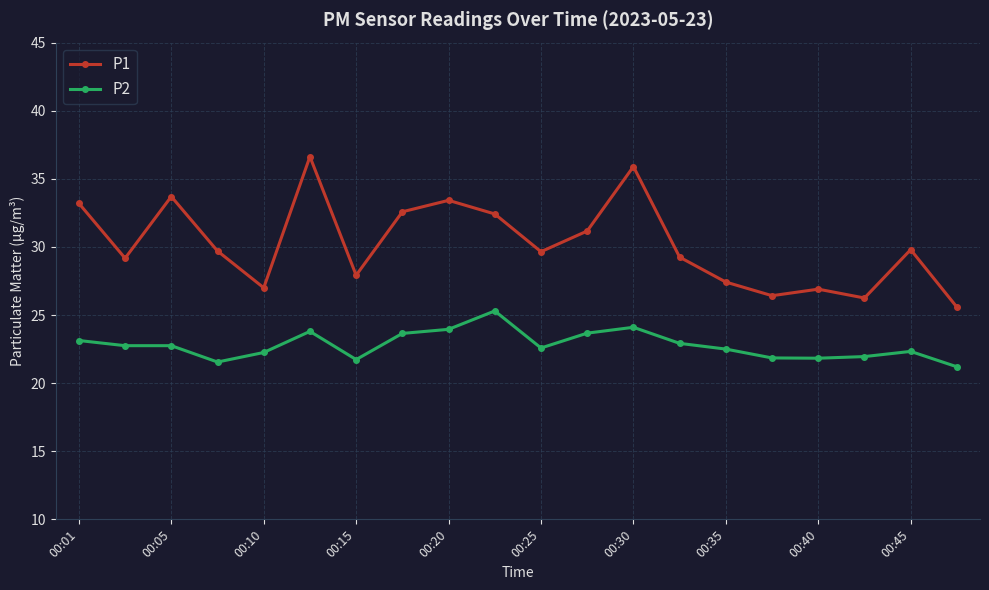

Which series has the largest range (max minus min)?

P1